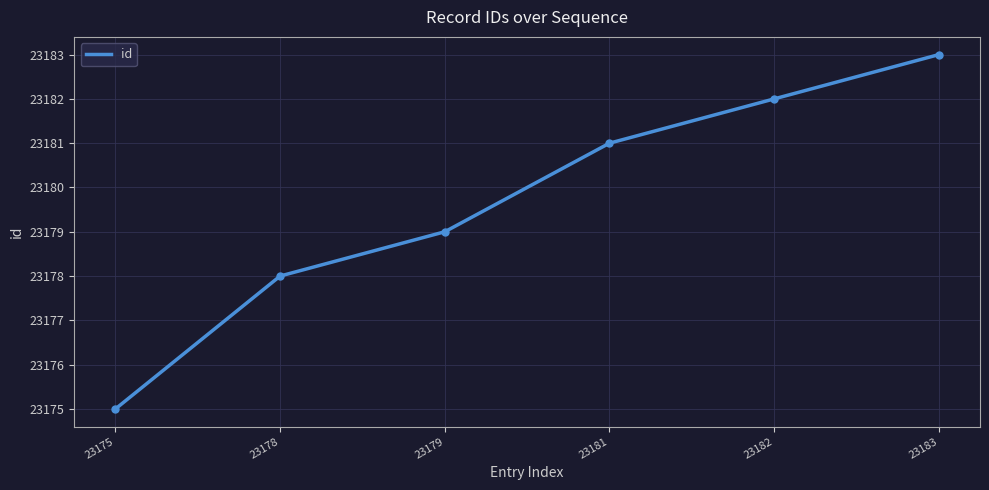

Reading left to right, what are all the values shown in this chart?

23175	23178	23179	23181	23182	23183